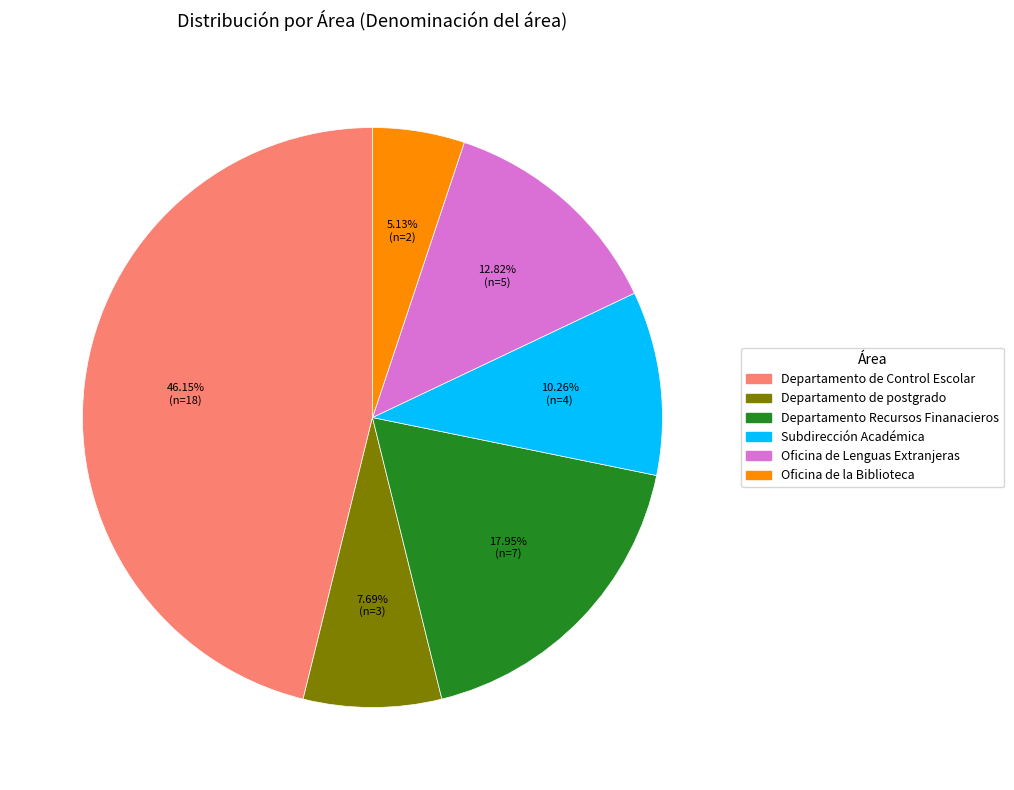

How many segments does this pie chart have?

6